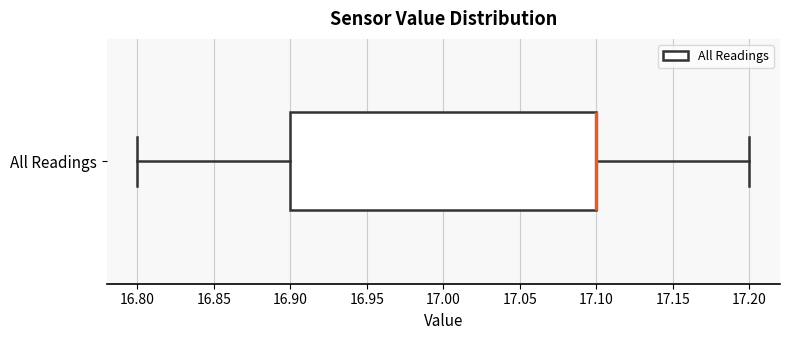

Transcribe this box plot: give where the median line is, the range the box spans, and where the two whiskers end, as read against the x-axis. The values are not printed on the chart, so give them approximately, as read against the axis.

median 17.1 (drawn on the box's right edge), box 16.9 to 17.1, whiskers 16.8 to 17.2